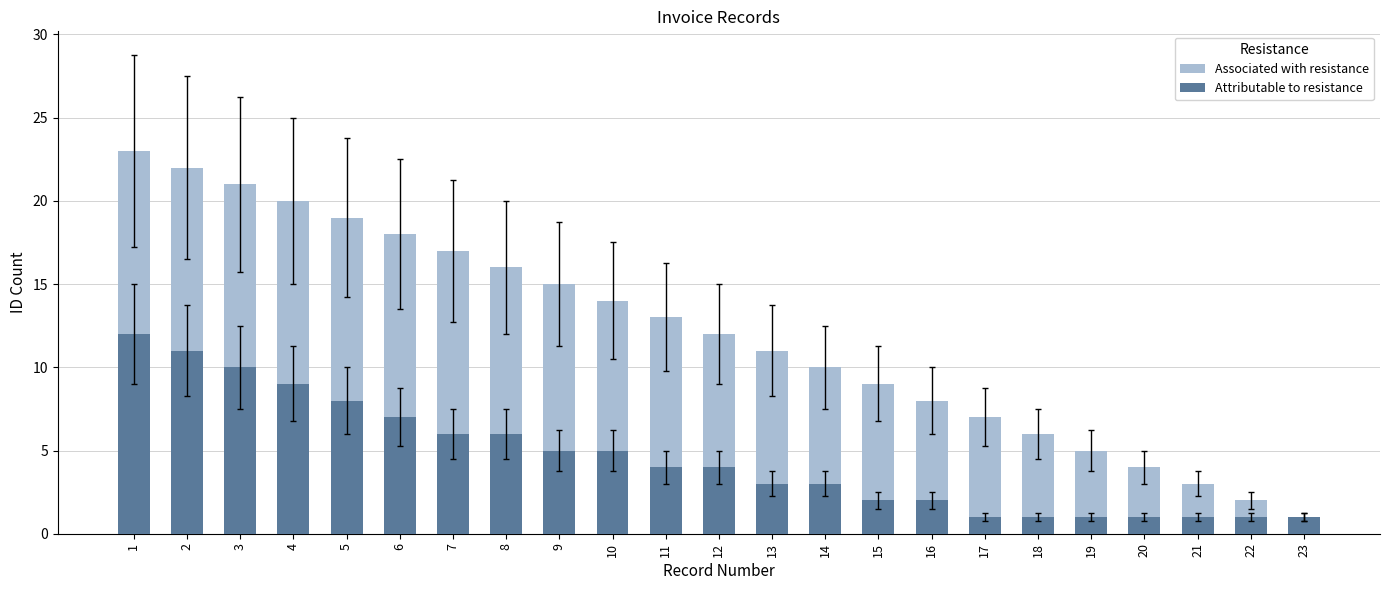

At how many categories does at least one series exceed 13?

10